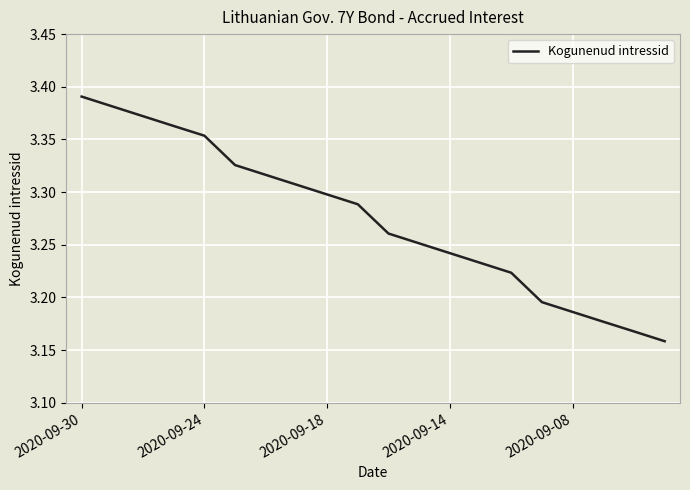

What is the average value?

3.3